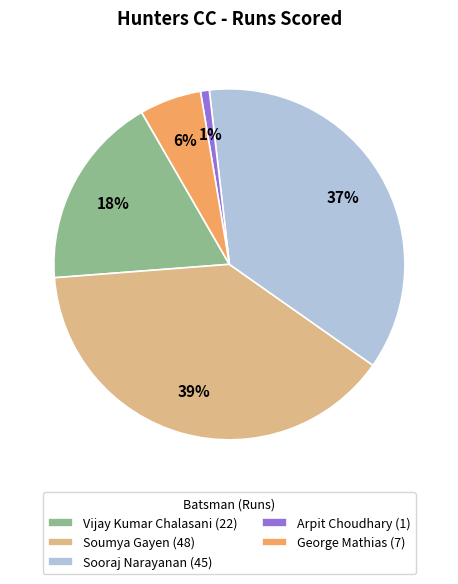

To the nearest percent, what is the difference between the largest and smallest slice percentages?

38%